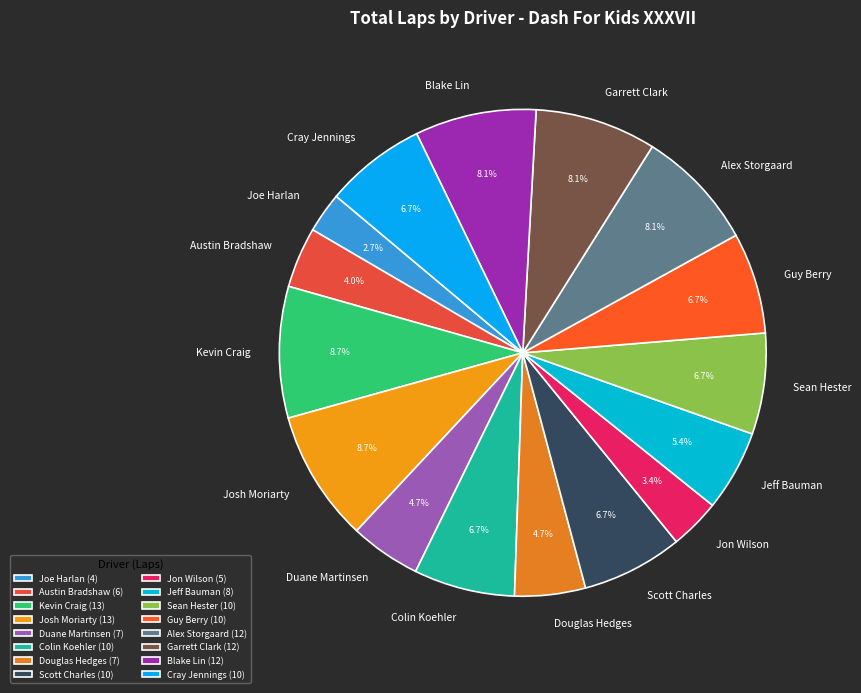

The Kevin Craig slice represents 9% of the pie. True or false?

True